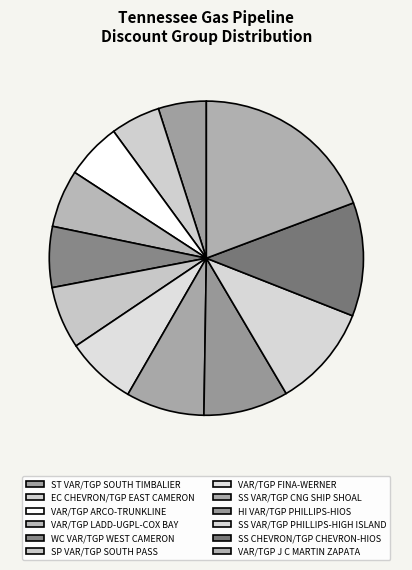

To the nearest percent, what percentage of the pie is SS VAR/TGP PHILLIPS-HIGH ISLAND?

11%